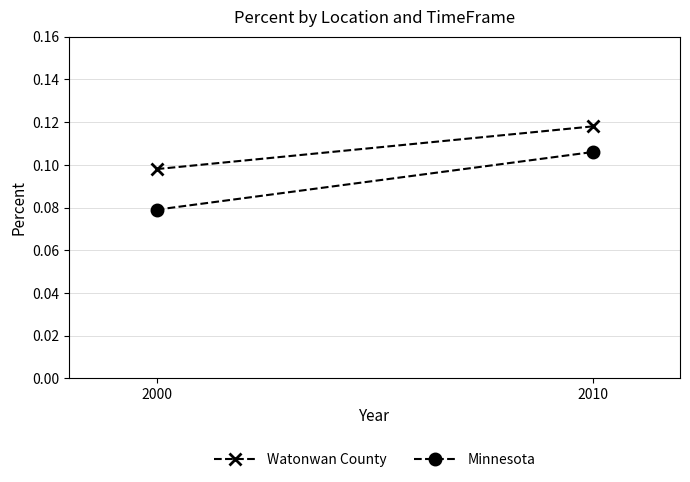

Is it true that Watonwan County equals 0.1 at 2010?

True